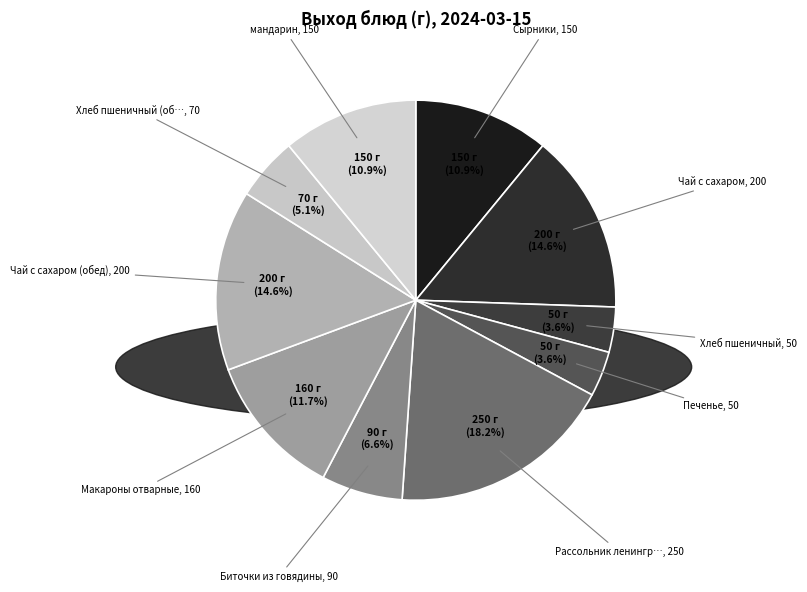

Count the number of slices in the pie.

10